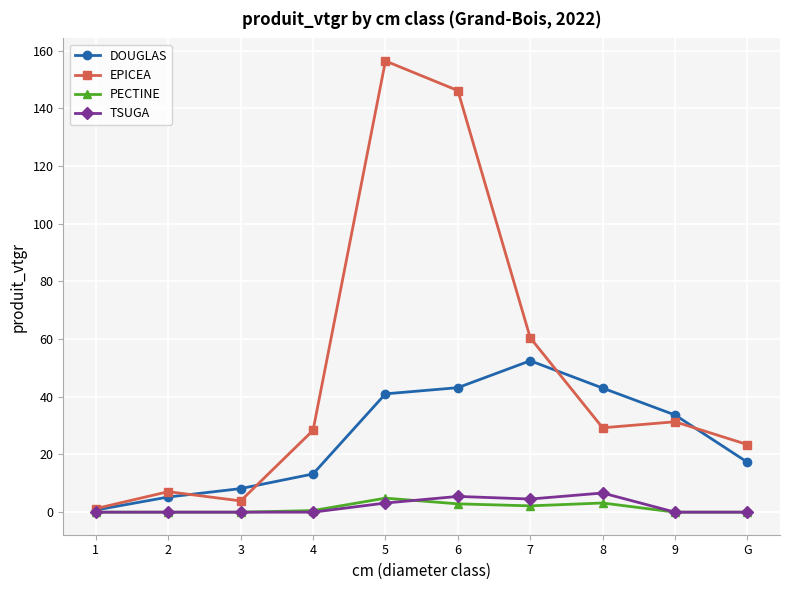

How many lines are shown in the chart?

4